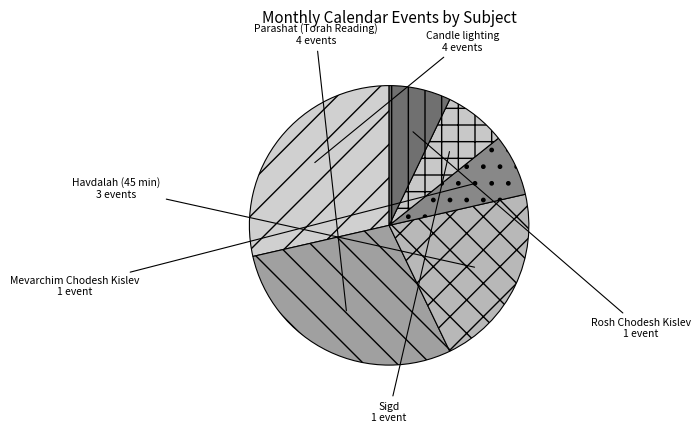

The Mevarchim Chodesh Kislev slice represents 7% of the pie. True or false?

True